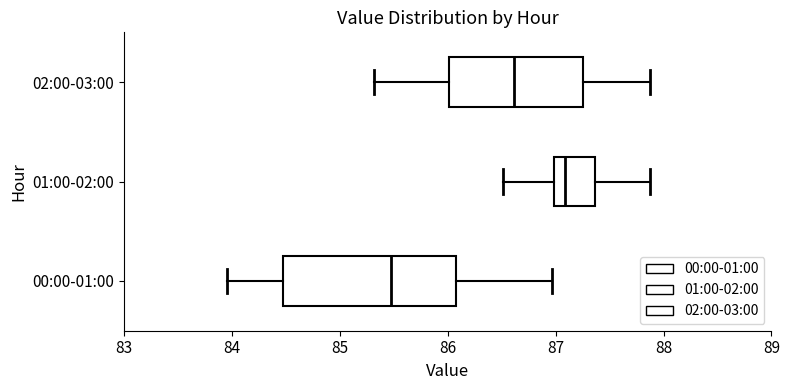

Which box has the furthest to the left median line?

00:00-01:00